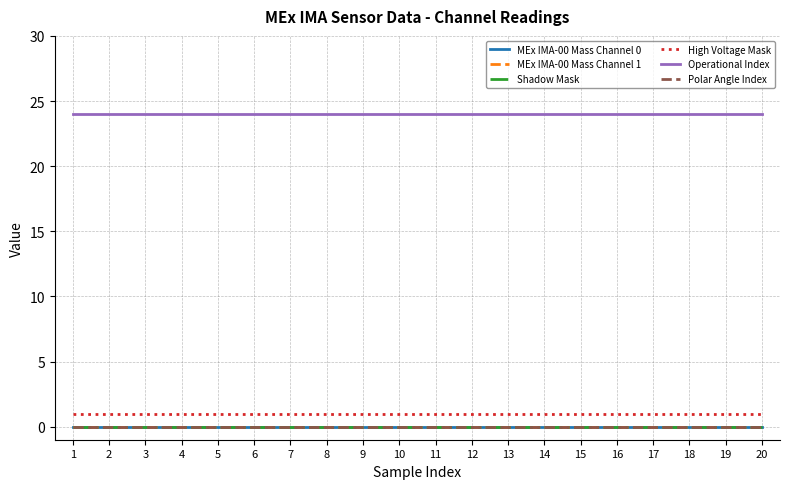

At which category is the sum across all series the highest?

1